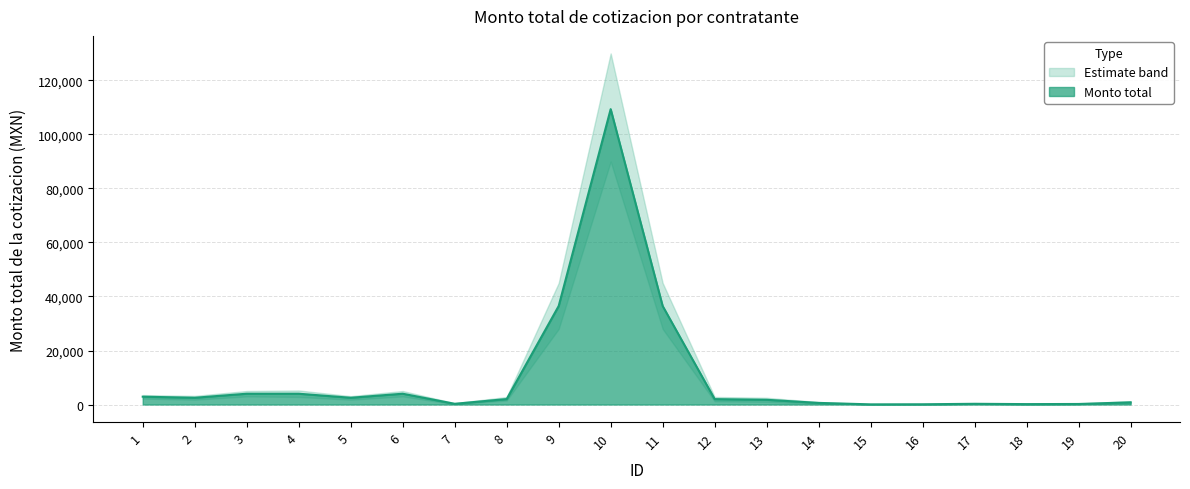

At which label is the value closest to 54716?

9